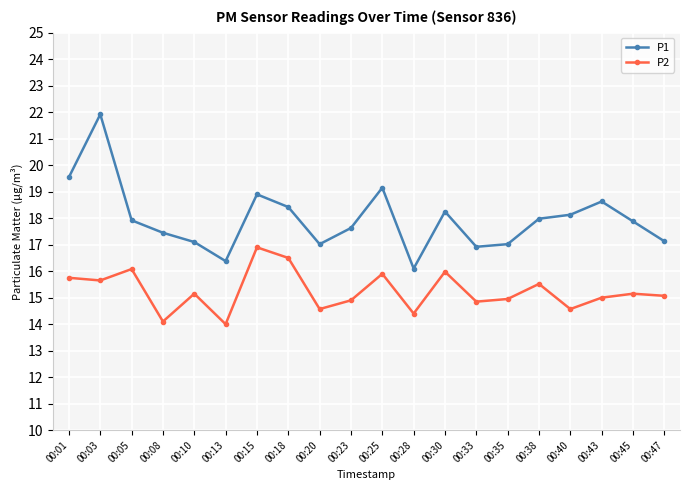

Rank the series at 00:05 from lowest to highest value.

P2, P1